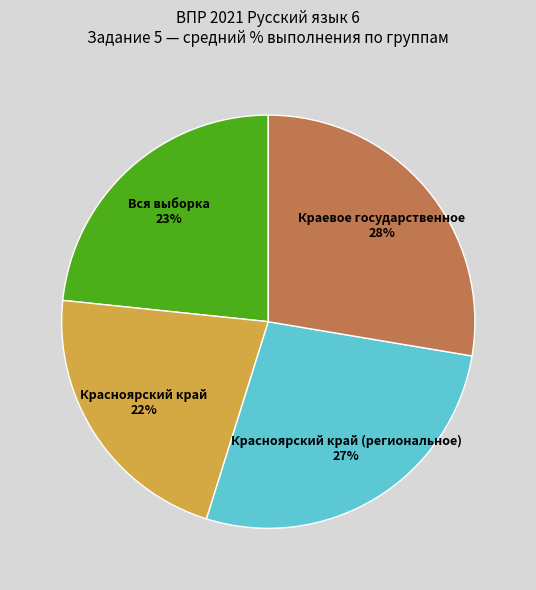

How many slices are in this pie chart?

4